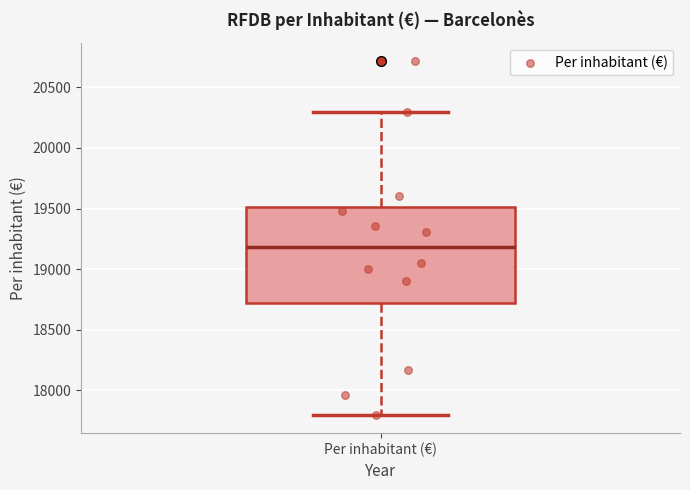

Transcribe this box plot: give where the median line is, the range the box spans, and where the two whiskers end, as read against the y-axis. The values are not printed on the chart, so give them approximately, as read against the axis.

median 19200, box 18700 to 19500, whiskers 17800 to 20300